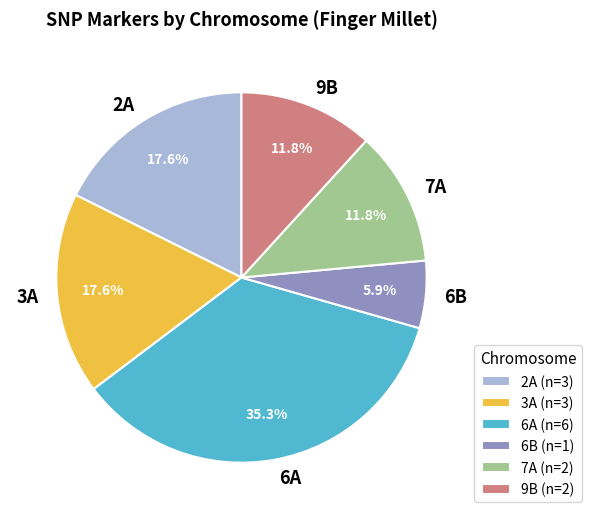

What is the largest slice in the pie chart?

6A